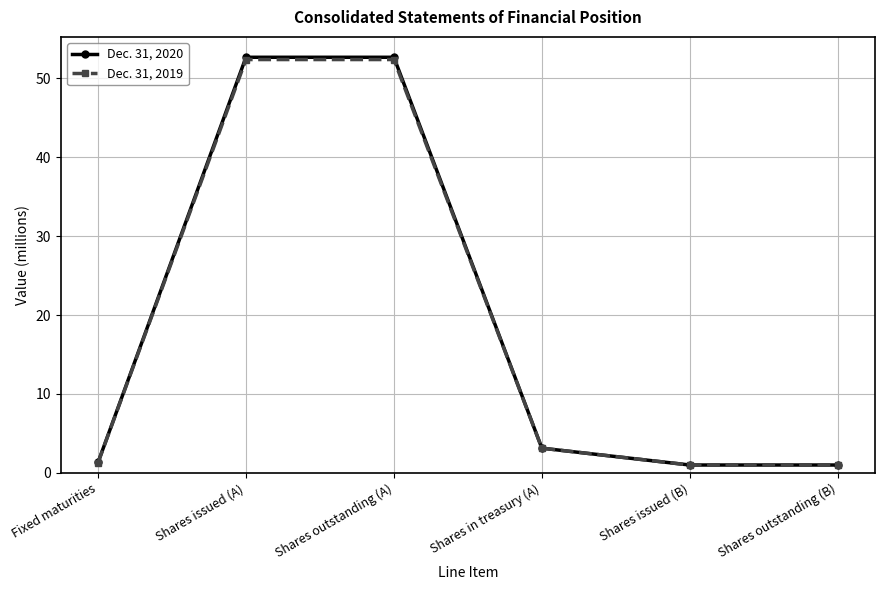

How many series are shown in this chart?

2